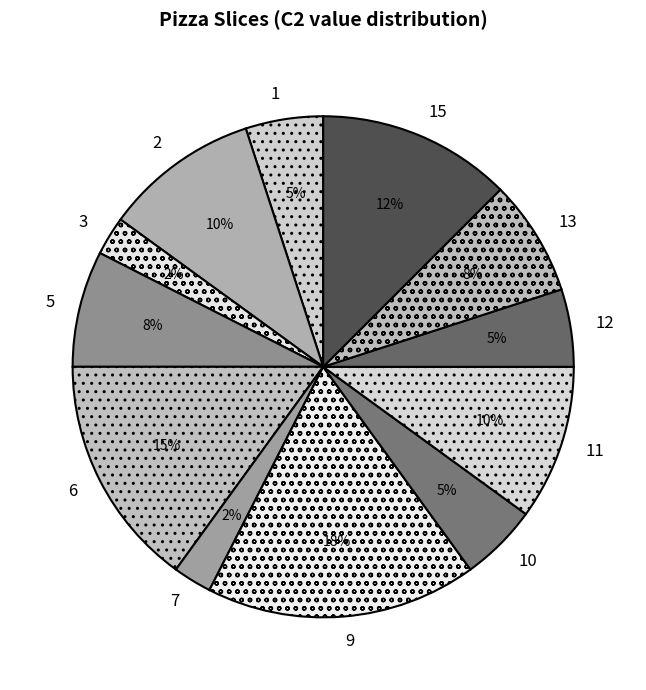

How many slices are in this pie chart?

12